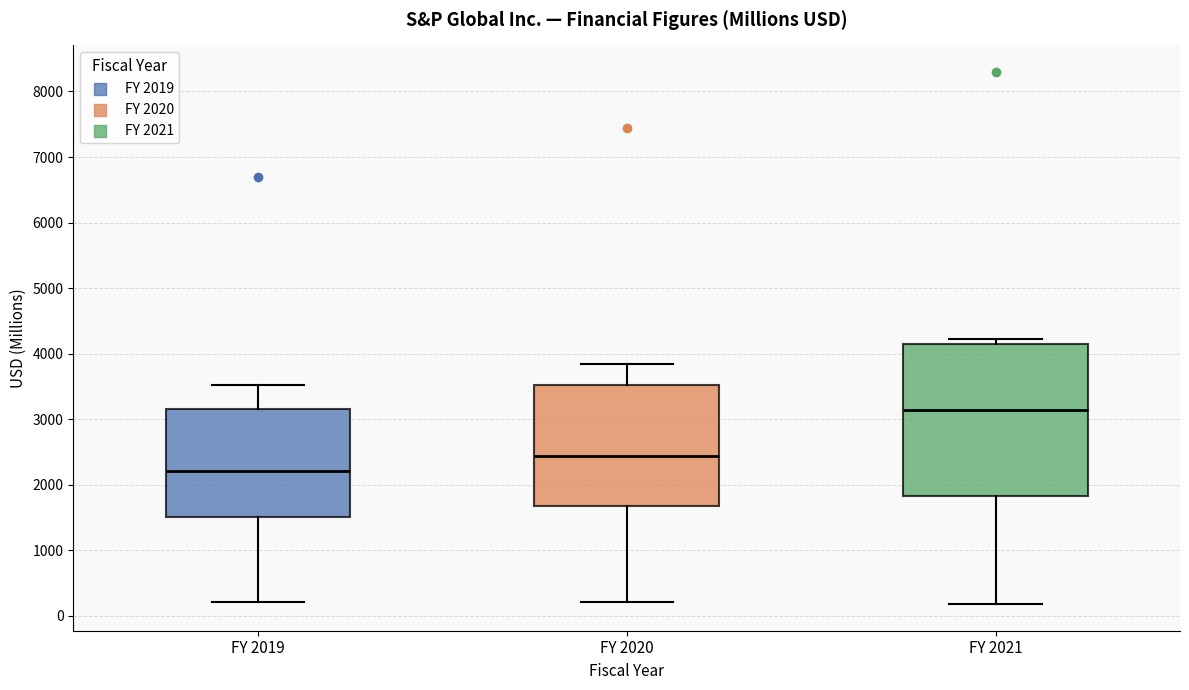

Which box's median line is the lowest?

FY 2019